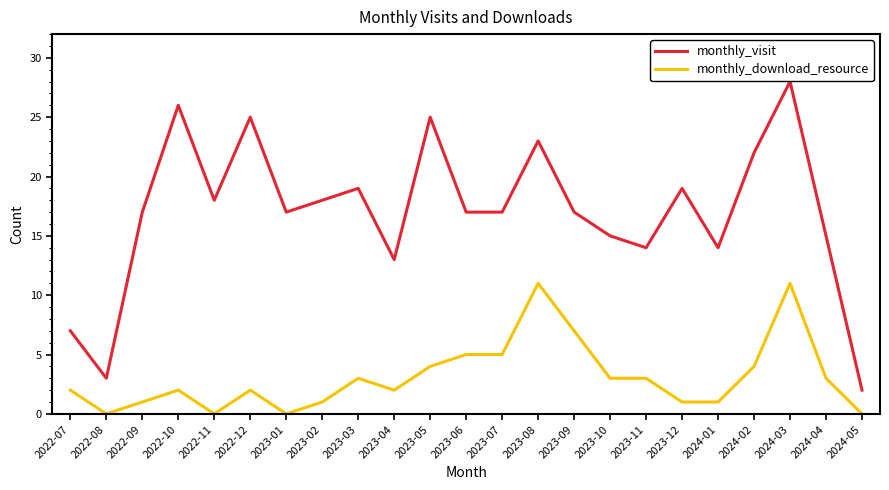

Which series has the largest range (max minus min)?

monthly_visit